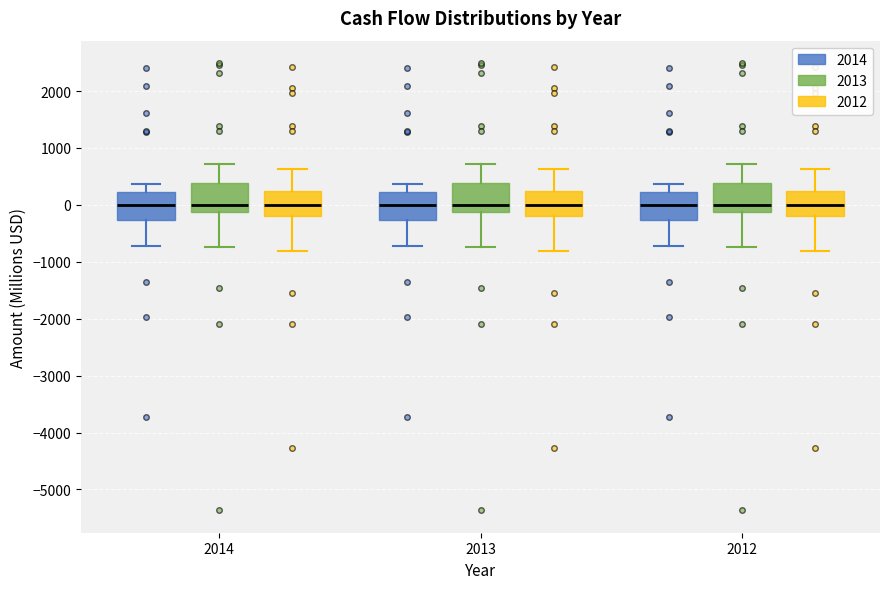

Reading left to right, read every box against the y-axis: the position of its median line, the range the box covers, and the ends of its whiskers. The values are not printed on the chart, so give them approximately, as read against the axis.

2014 (2014): median 0, box -300 to 200, whiskers -700 to 400
2014 (2013): median 0, box -100 to 400, whiskers -700 to 700
2014 (2012): median 0, box -200 to 200, whiskers -800 to 600
2013 (2014): median 0, box -300 to 200, whiskers -700 to 400
2013 (2013): median 0, box -100 to 400, whiskers -700 to 700
2013 (2012): median 0, box -200 to 200, whiskers -800 to 600
2012 (2014): median 0, box -300 to 200, whiskers -700 to 400
2012 (2013): median 0, box -100 to 400, whiskers -700 to 700
2012 (2012): median 0, box -200 to 200, whiskers -800 to 600